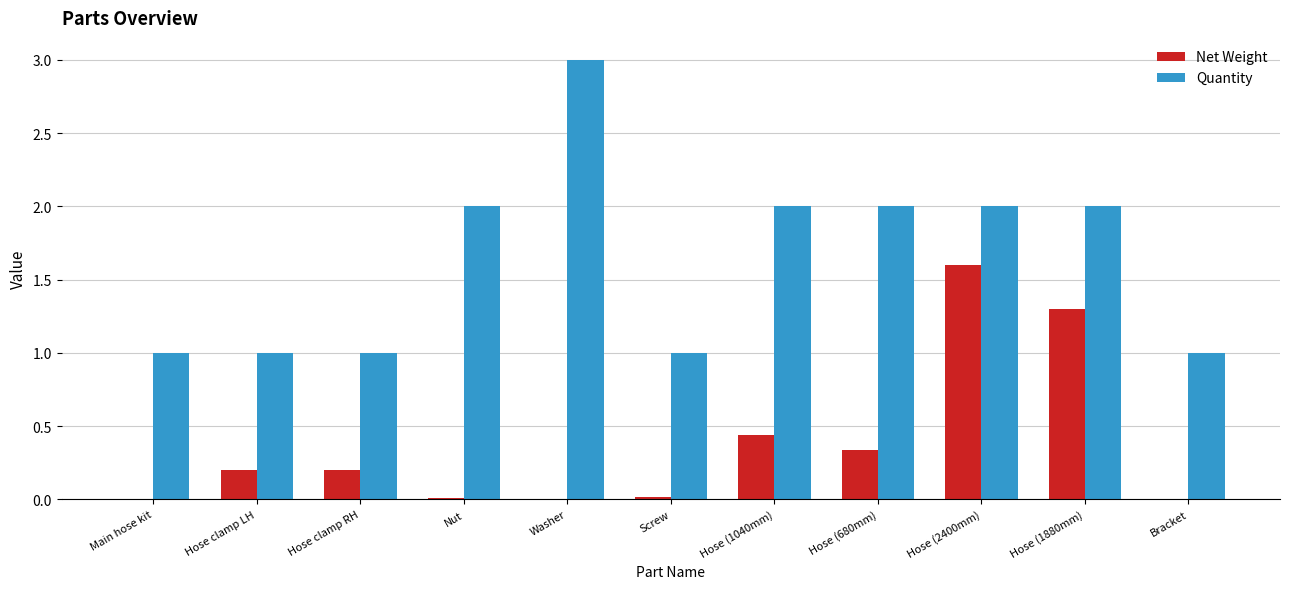

Which series changed the most between Hose (1040mm) and Hose (1880mm)?

Net Weight